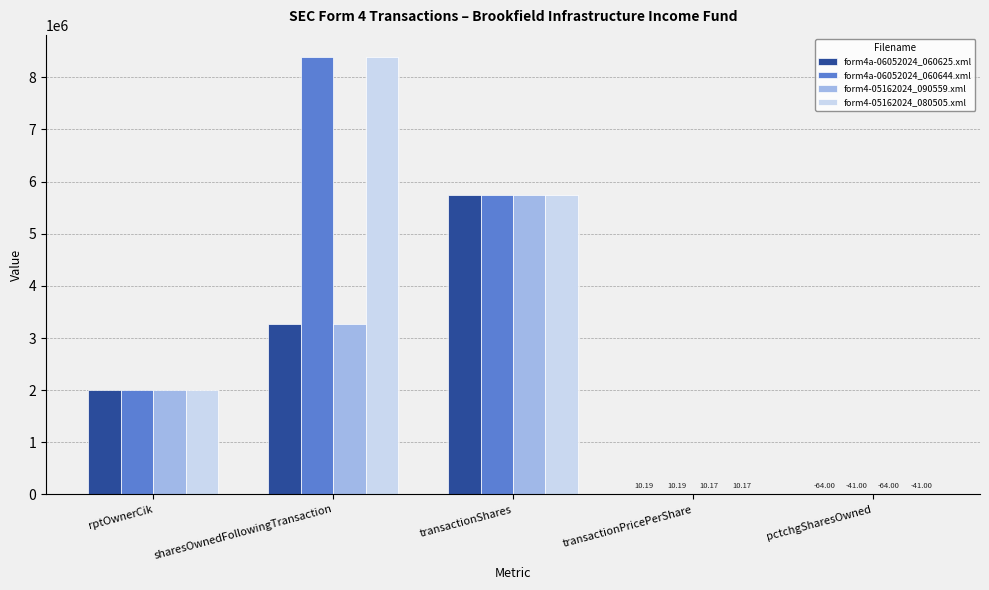

Which series changed the most between rptOwnerCik and sharesOwnedFollowingTransaction?

form4a-06052024_060644.xml